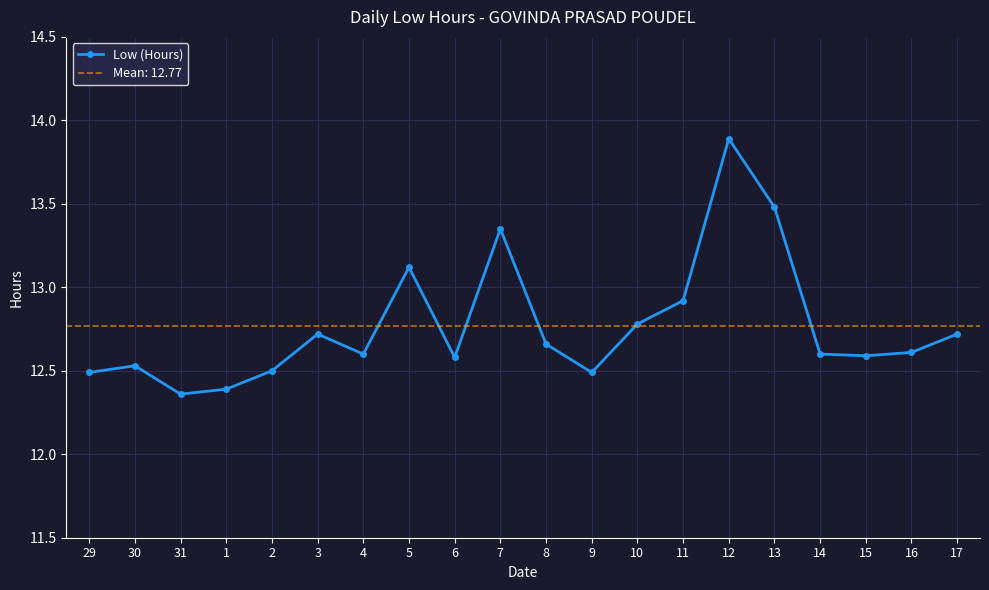

What is the difference between the maximum and second lowest values?

1.5